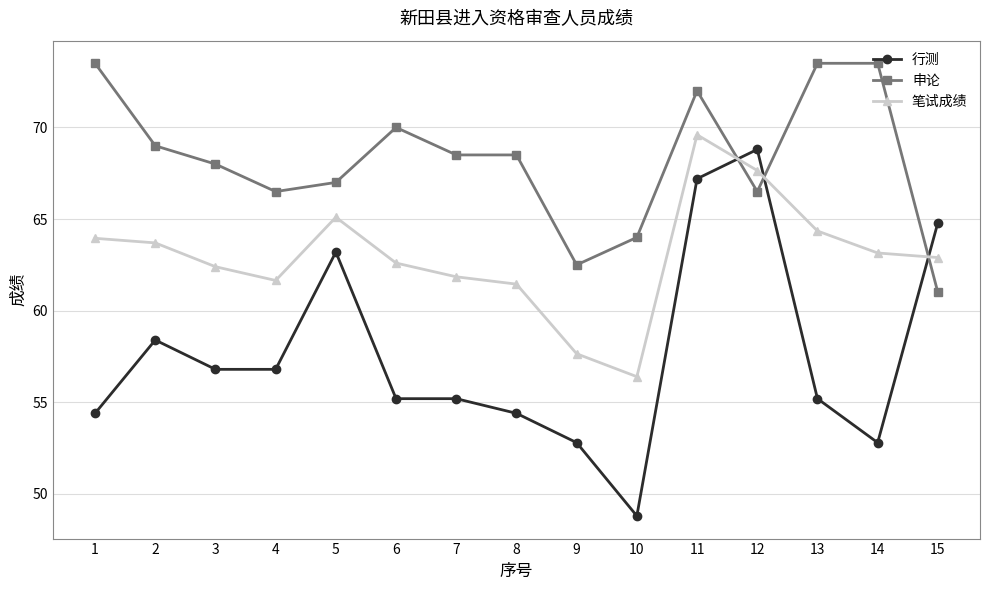

Is the value of 行测 at 6 greater than the value of 笔试成绩 at 11?

No